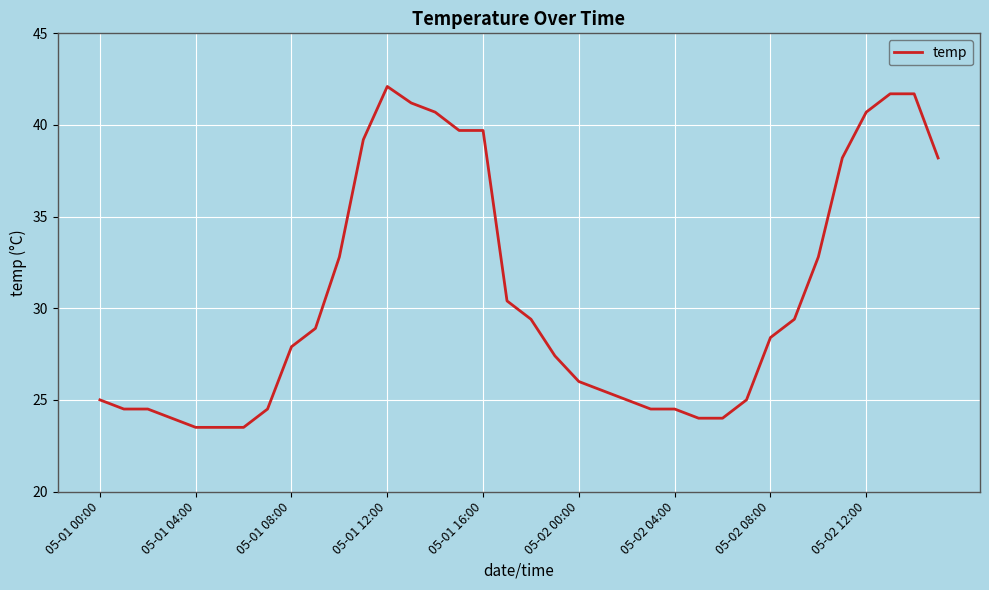

What is the minimum value shown in the chart?

23.5